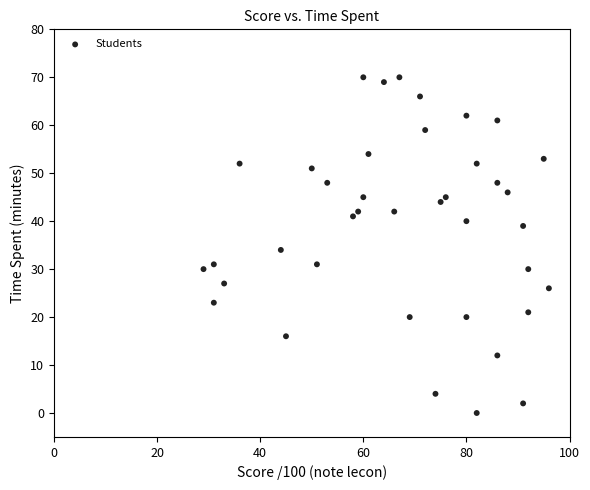

What Y value in the scatter plot is closest to 35?

34